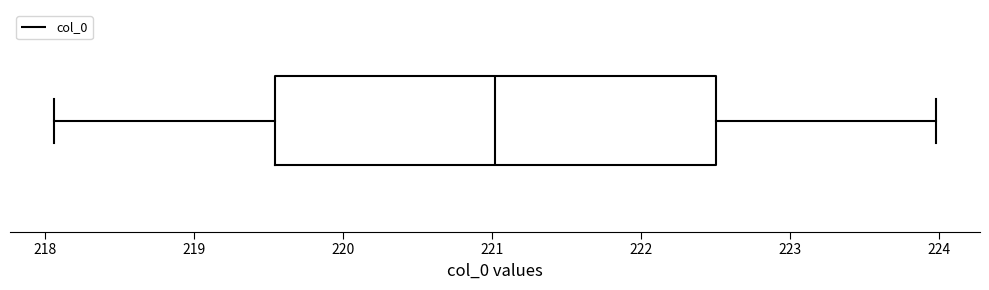

Read this box plot against the x-axis: the position of the median line, the range covered by the box, and the ends of both whiskers. The values are not printed on the chart, so give them approximately, as read against the axis.

median 221.0, box 219.5 to 222.5, whiskers 218.1 to 224.0